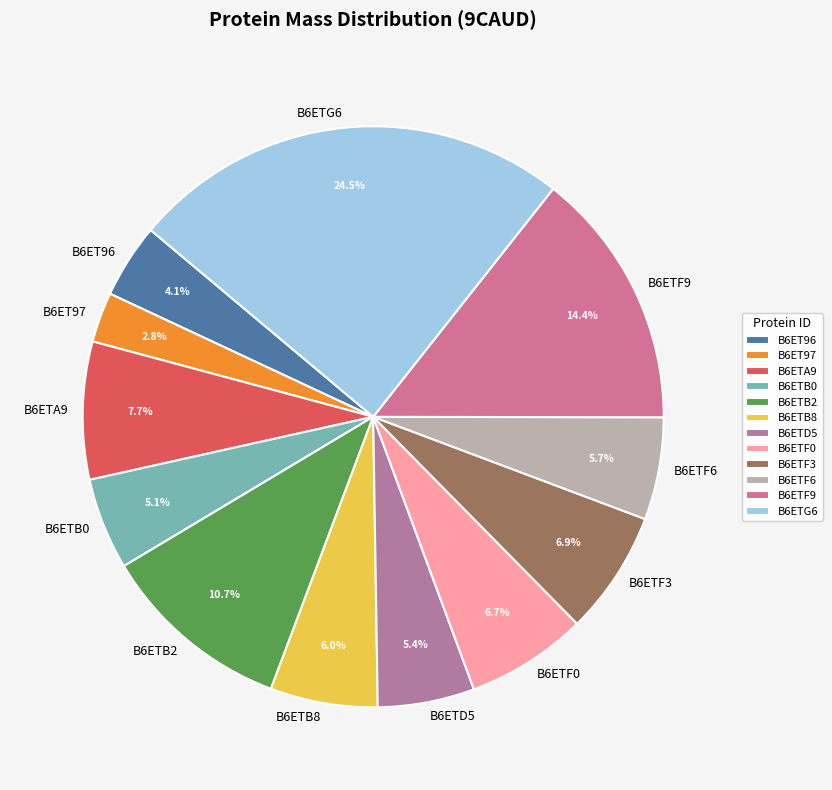

To the nearest percent, what percentage of the pie is B6ETB8?

6%